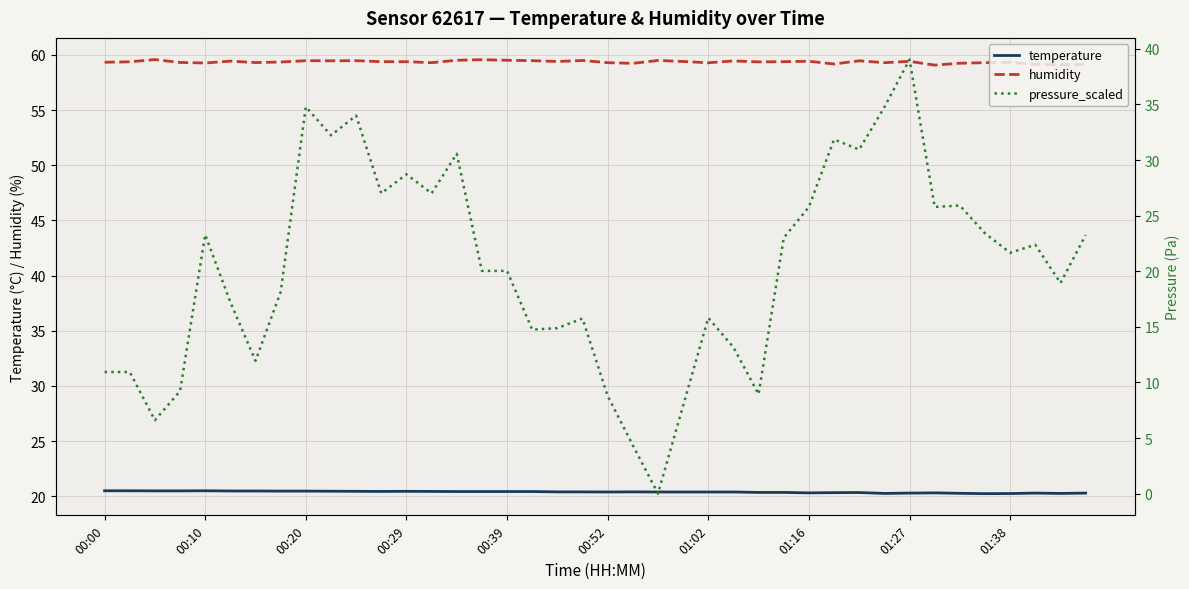

True or false: temperature and humidity cross at least once.

False